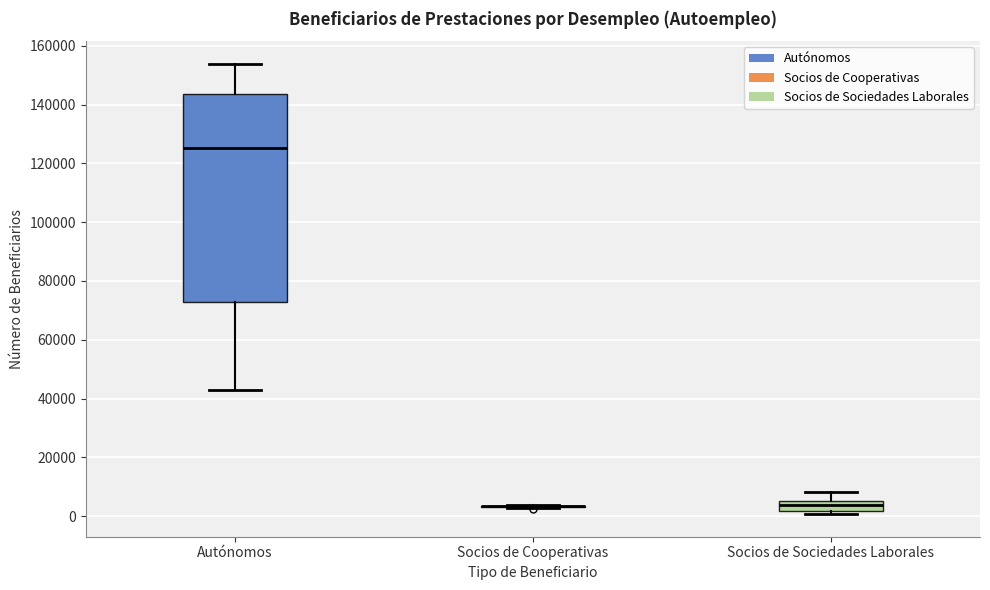

Reading left to right, read every box against the y-axis: the position of its median line, the range the box covers, and the ends of its whiskers. The values are not printed on the chart, so give them approximately, as read against the axis.

Autónomos: median 126000, box 72000 to 144000, whiskers 44000 to 154000
Socios de Cooperativas: box collapsed to a line at 4000, whiskers 2000 to 4000
Socios de Sociedades Laborales: median 4000, box 2000 to 6000, whiskers 0 to 8000